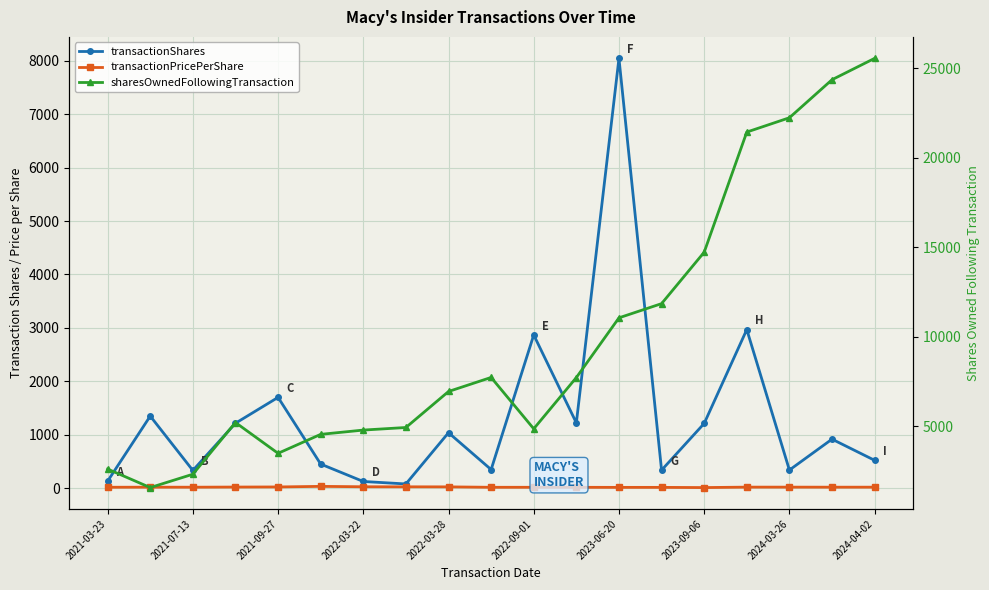

Where is sharesOwnedFollowingTransaction nearest to the value 13567?

2023-09-06